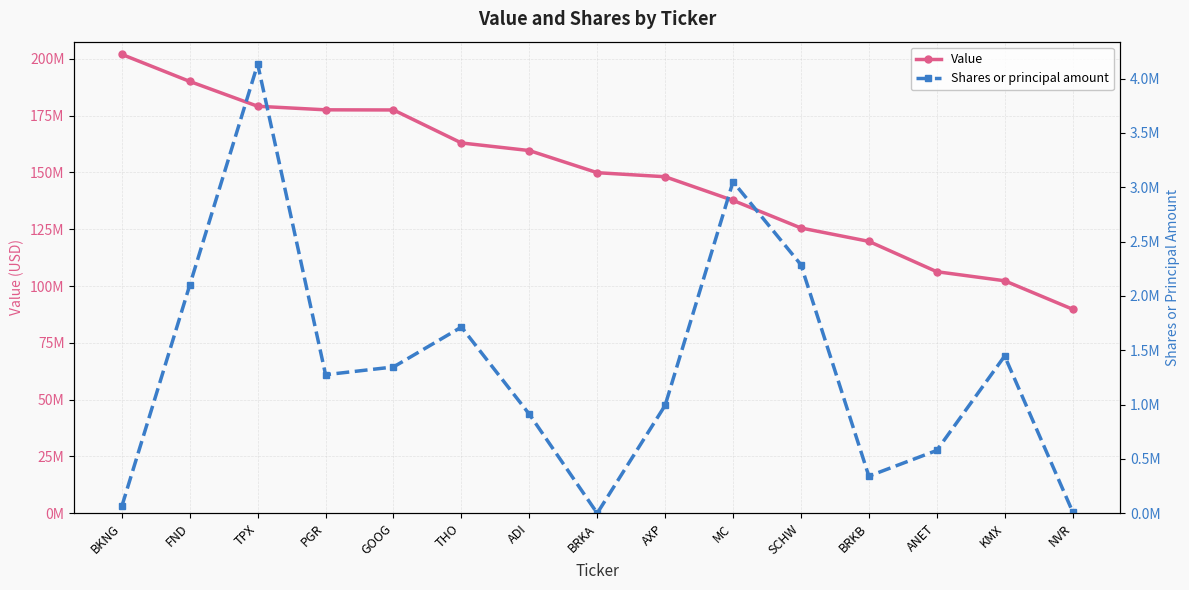

Where does the Value series first go above 149876514?

BKNG